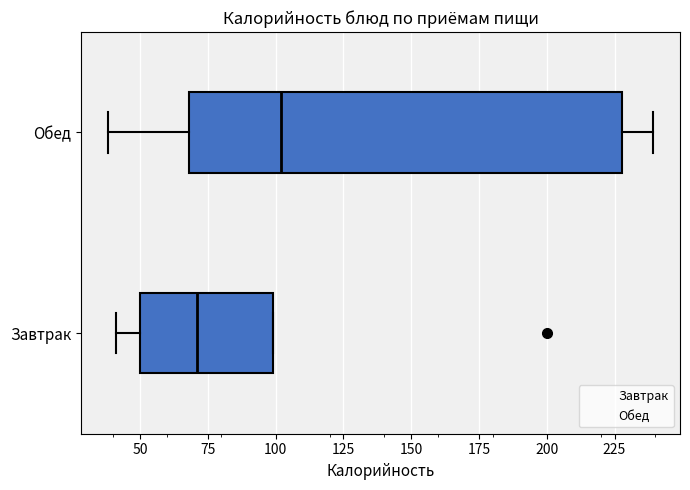

Where does the left whisker of the box for Завтрак end on the x-axis? The values are not printed on the chart, so give them approximately, as read against the axis.

40